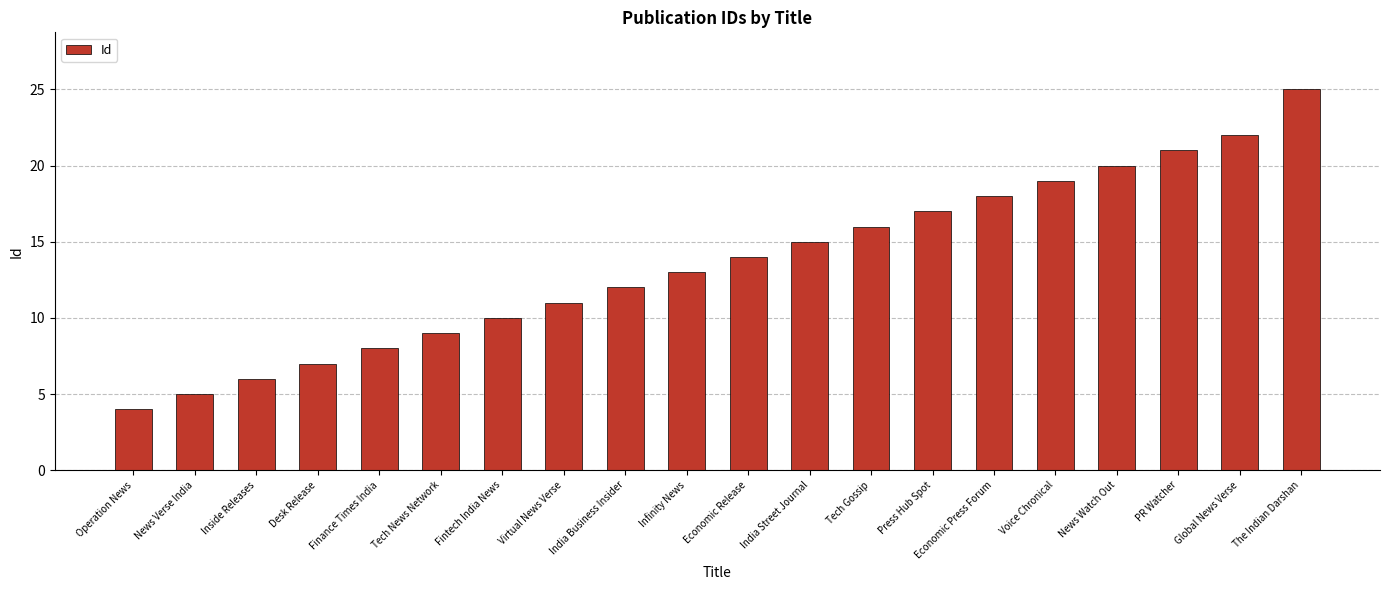

What is the sum of the values at The Indian Darshan and News Verse India?

30